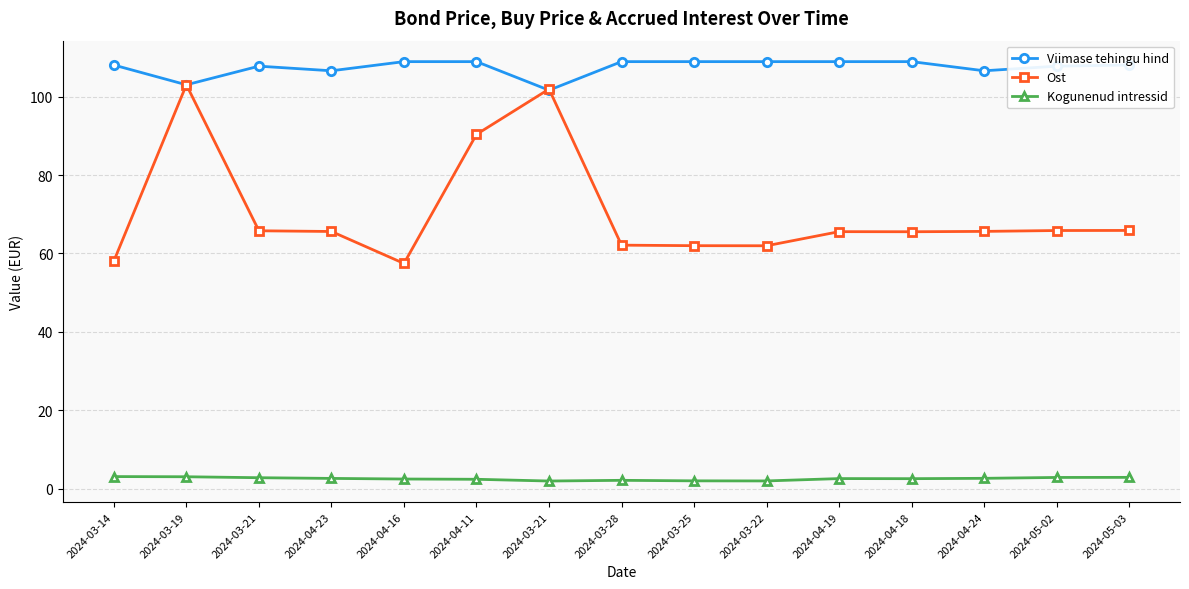

How many series are shown in this chart?

3